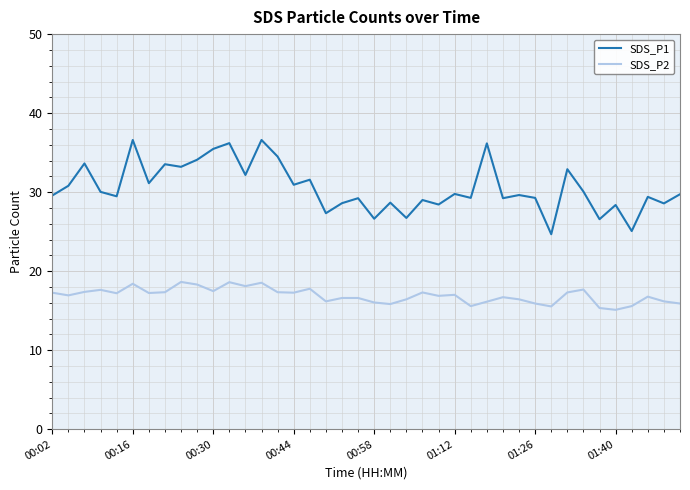

What is the maximum value for SDS_P2?

18.6